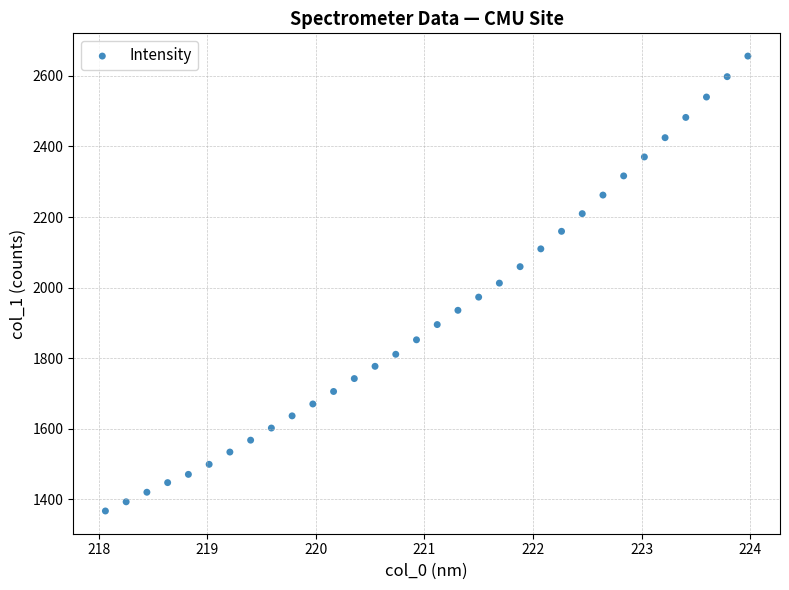

What is the range of X values (max minus min)?

5.9